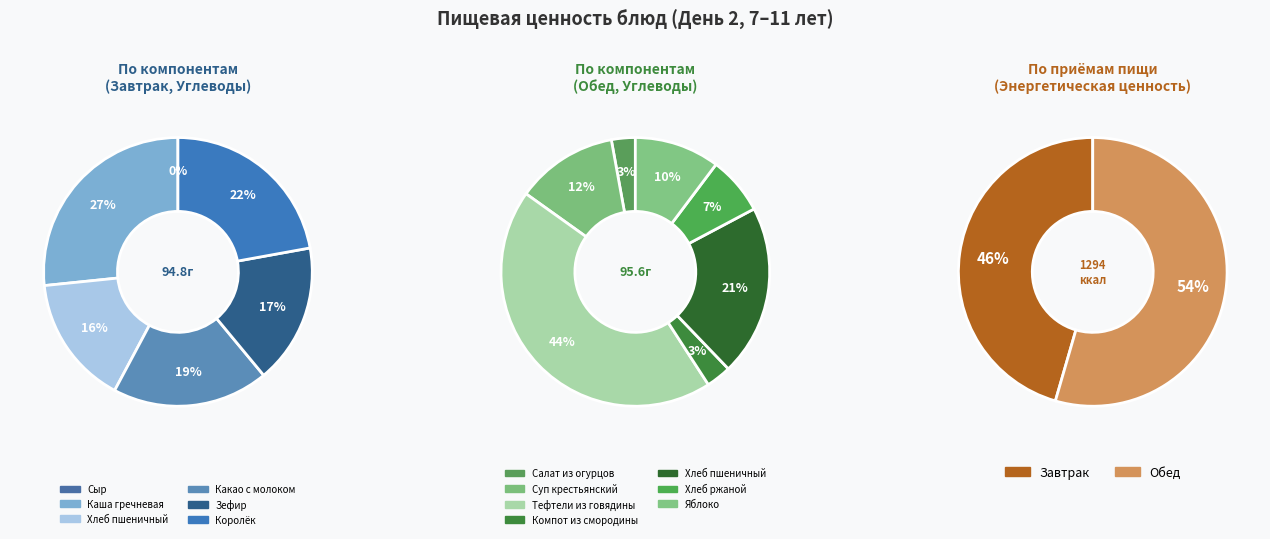

True or false: Завтрак accounts for 61% of the total.

False